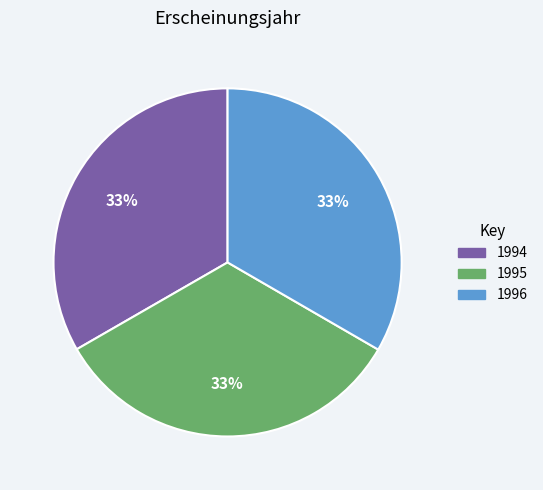

To the nearest percent, what is the average slice percentage?

33%